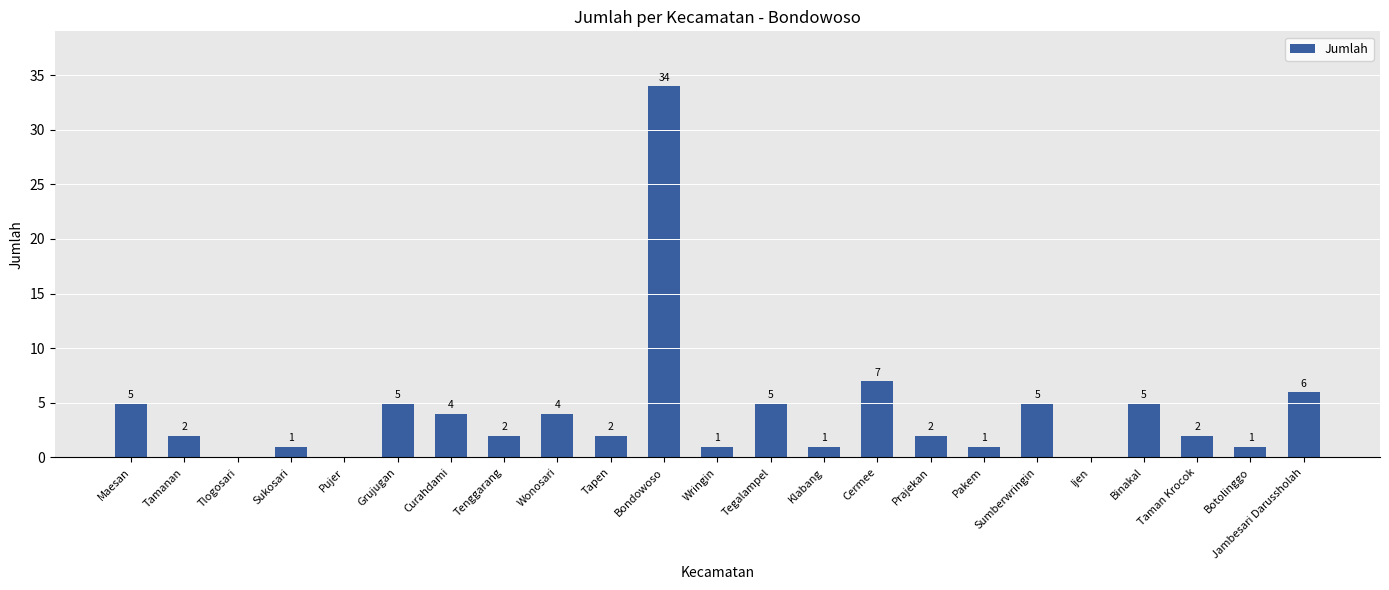

Where is the data nearest to the value 17?

Cermee